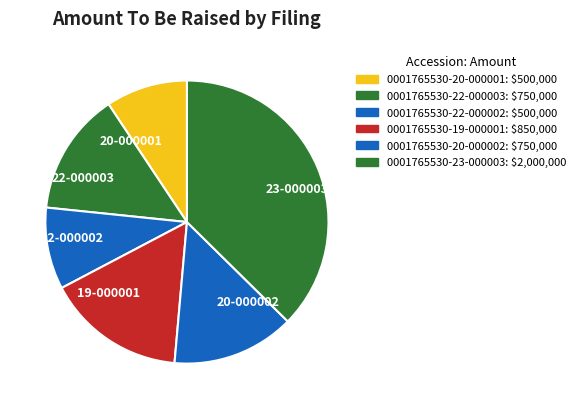

Combined, do 22-000003 and 22-000002 account for over 50%?

No